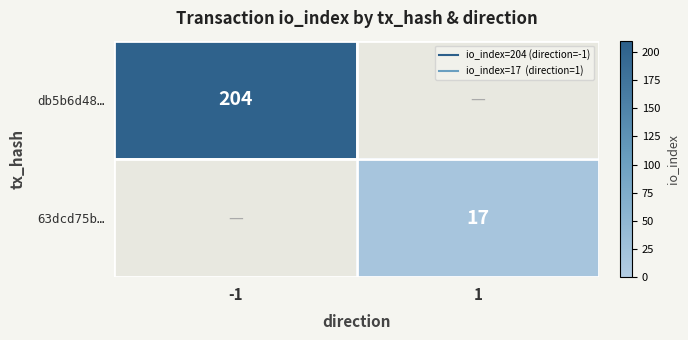

How many positive values does the 63dcd75b… series have?

1